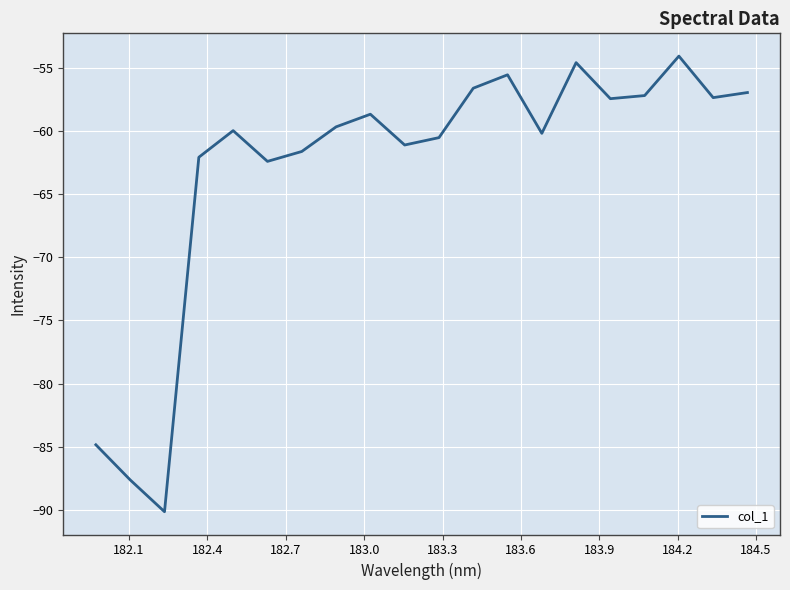

What is the minimum value shown in the chart?

-90.1